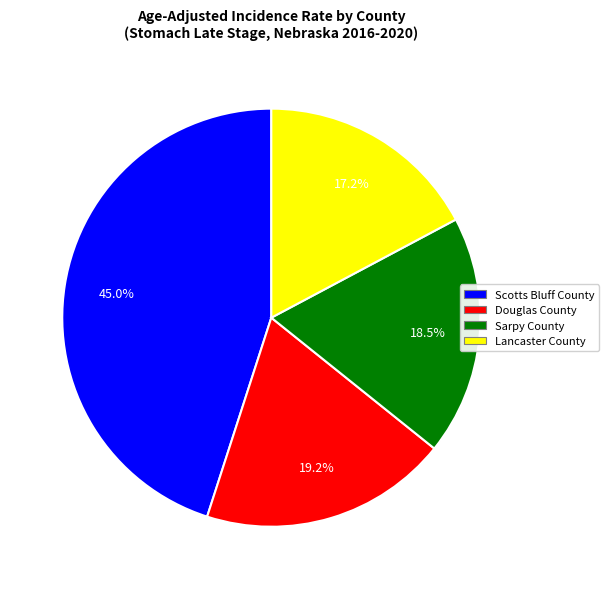

How many slices are in this pie chart?

4